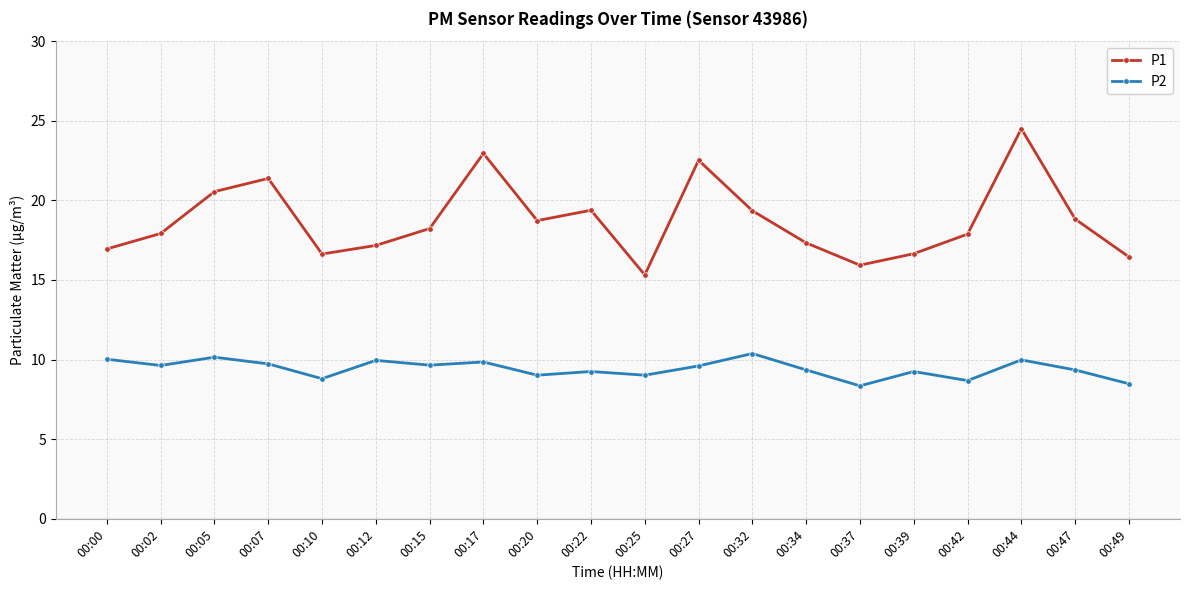

True or false: P2 and P1 cross at least once.

False